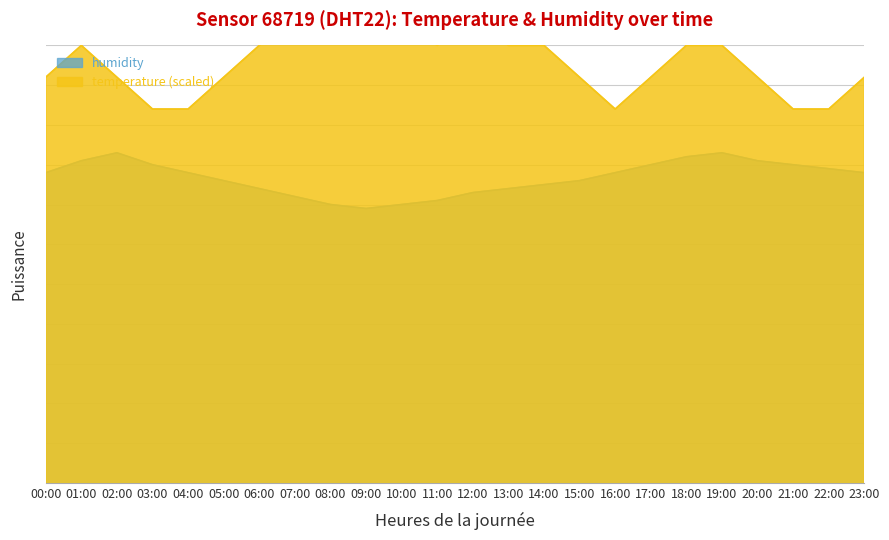

The value of humidity at 13:00 is 72.4. True or false?

True